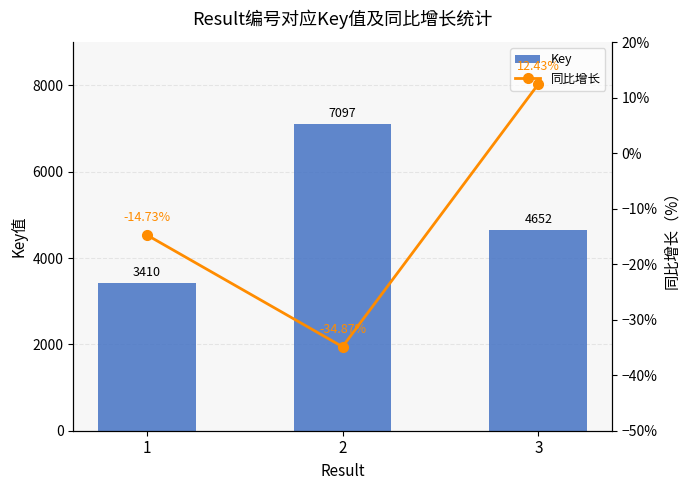

True or false: 同比增长 has a value of -34.9 at 2.

True